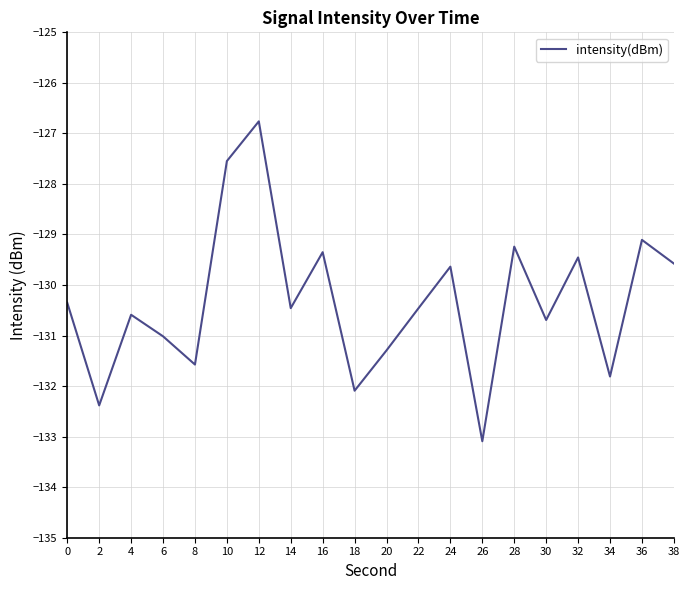

Does the chart have visible grid lines?

Yes